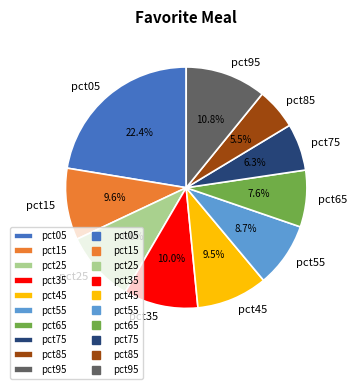

To the nearest percent, what is the difference between the largest and smallest slice percentages?

17%